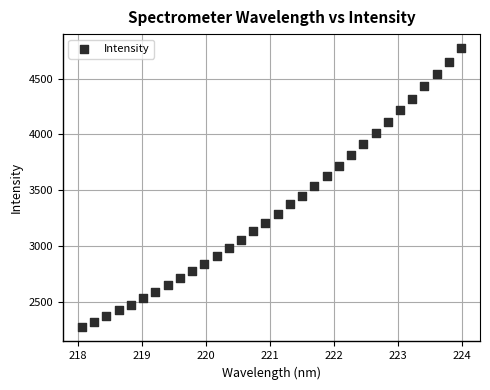

What is the range of Y values (max minus min)?

2506.1